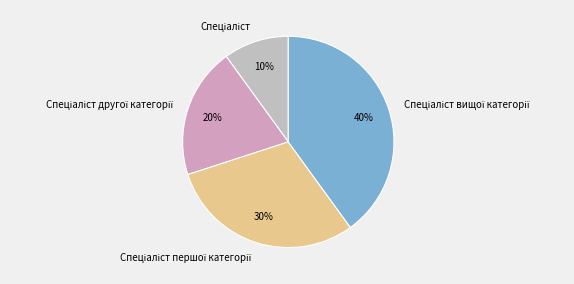

Is there any slice that represents more than half of the pie?

No